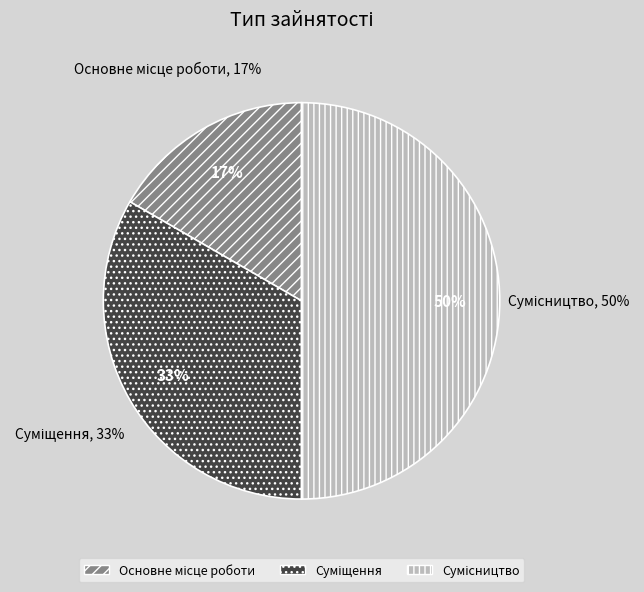

To the nearest percent, what is the average slice percentage?

33%